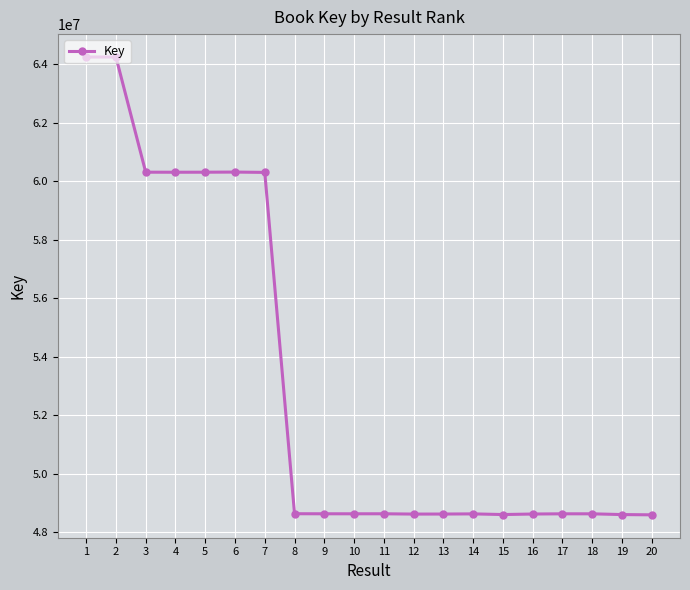

Where is the data nearest to the value 56421330?

7